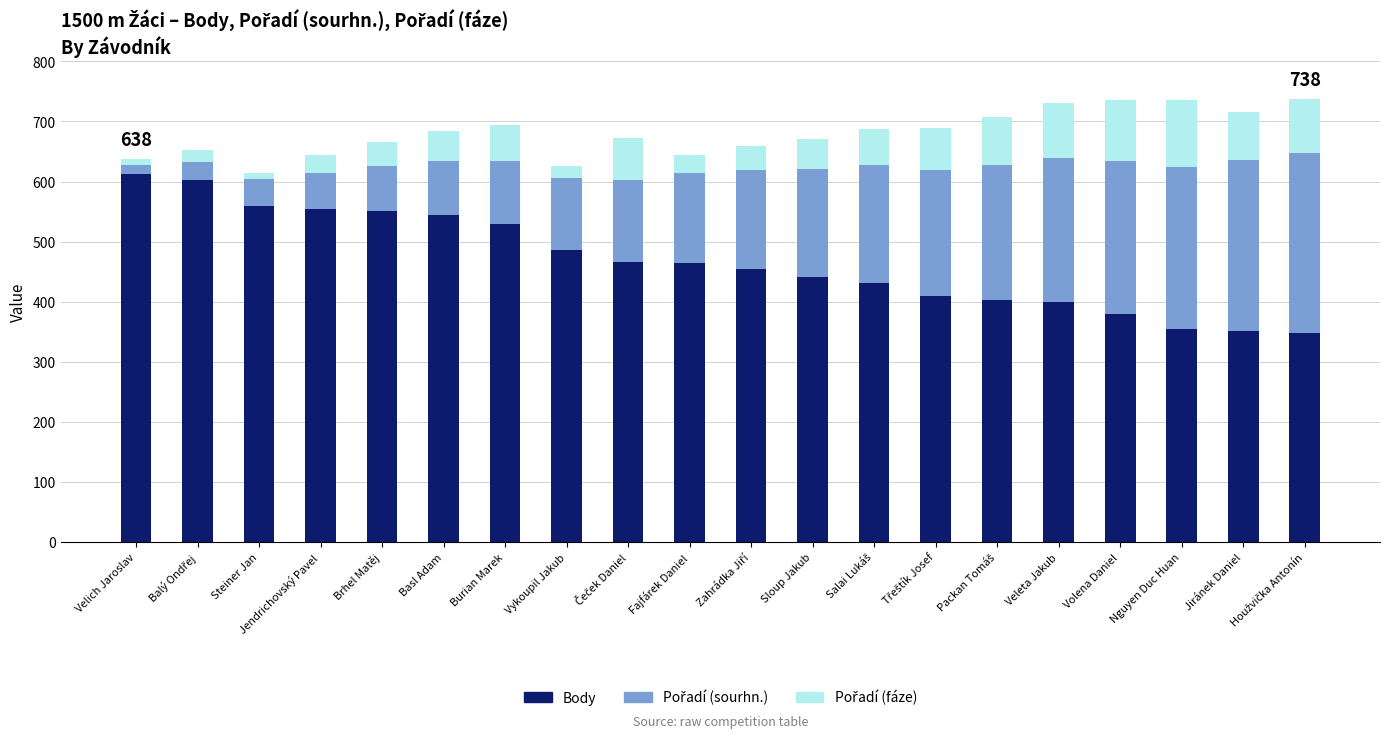

How many values in the Body series are below 465?

10